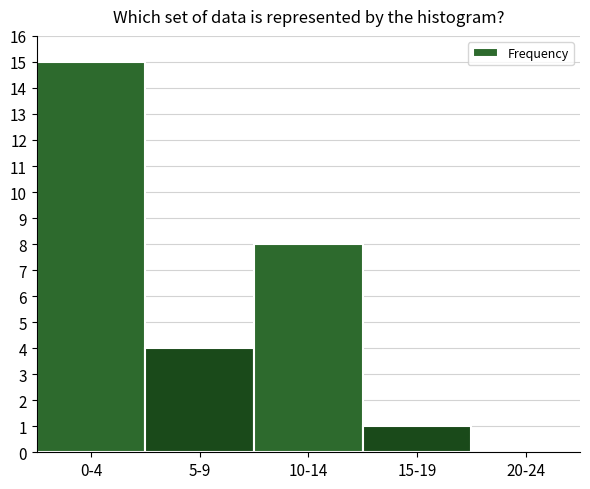

Reading left to right, transcribe all the data shown in this chart.

0-4=15	5-9=4	10-14=8	15-19=1	20-24=0